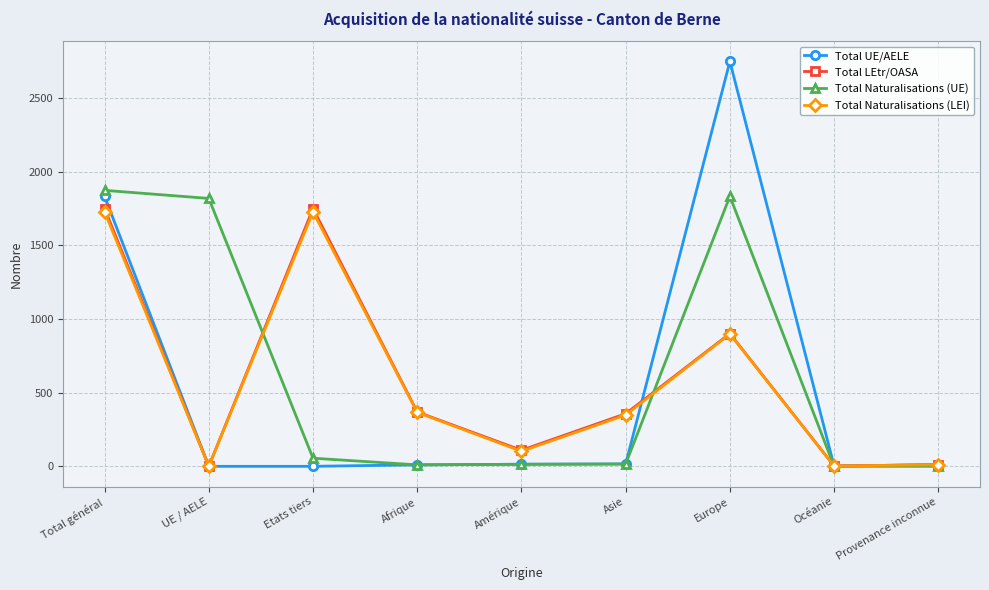

At how many categories does at least one series exceed 1398?

4